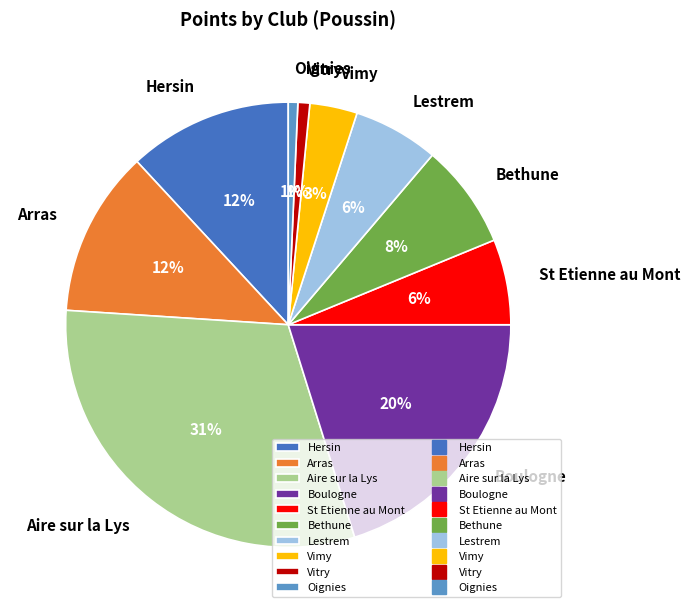

To the nearest percent, what percentage of the pie is Aire sur la Lys?

31%